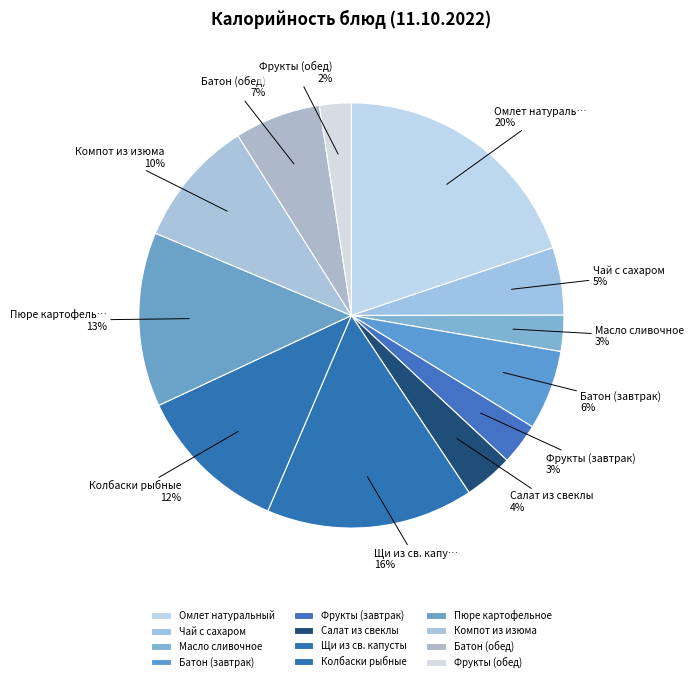

What percentage is the Фрукты (обед) slice, to the nearest percent?

2%